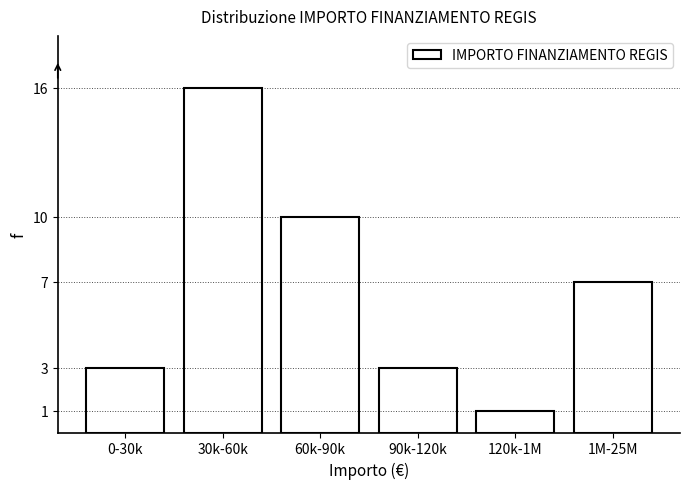

Reading left to right, extract all data points from this chart.

0-30k=3	30k-60k=16	60k-90k=10	90k-120k=3	120k-1M=1	1M-25M=7